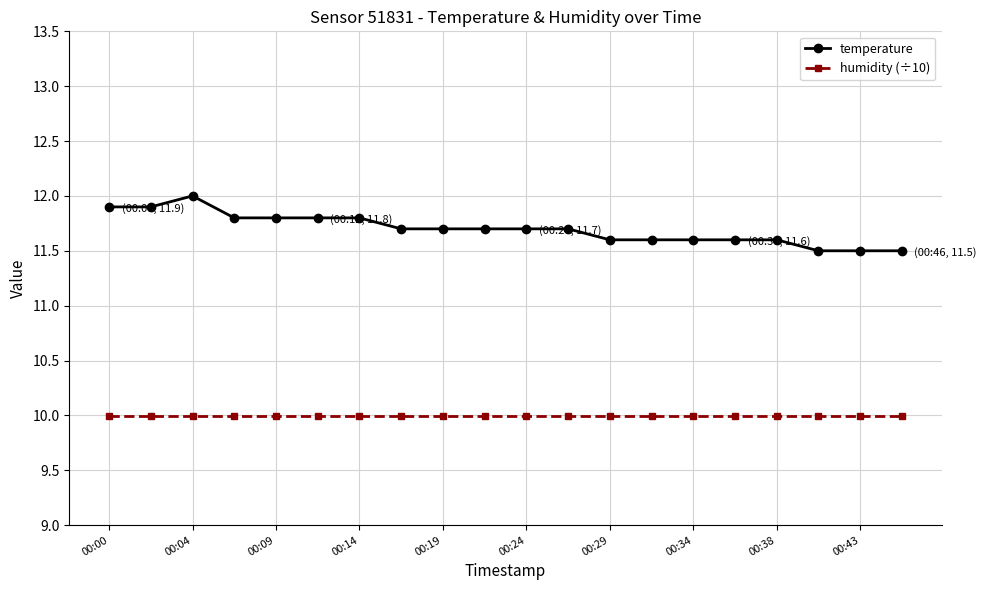

What is the highest value of the humidity (÷10) series?

10.0